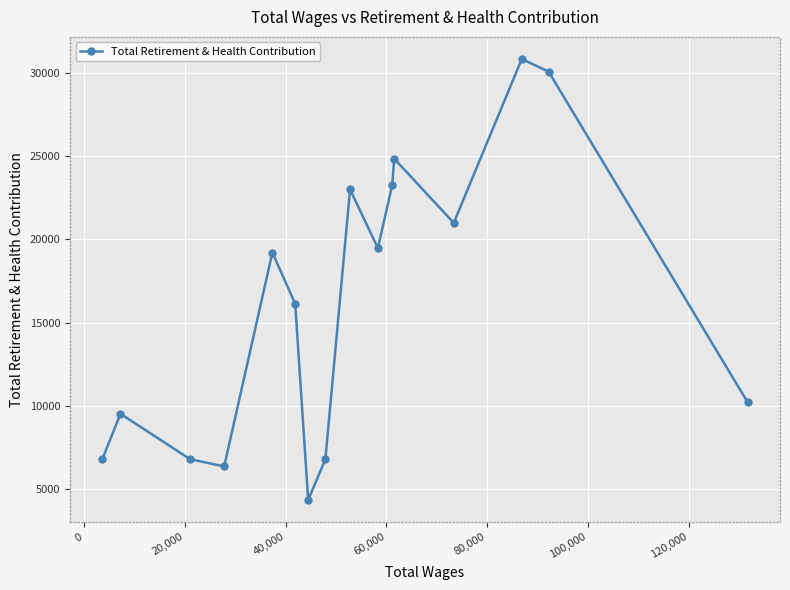

What is the value of the 12th point from the left?

24847